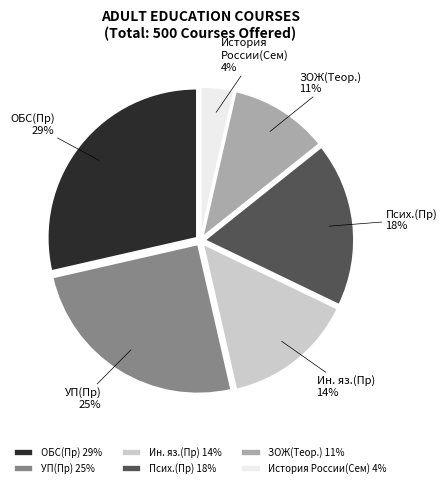

To the nearest percent, what percentage of the pie is Ин. яз.(Пр)?

14%